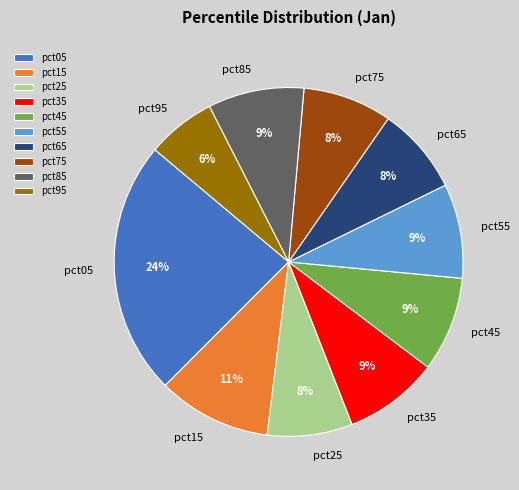

Which category has the smallest portion of the pie?

pct95